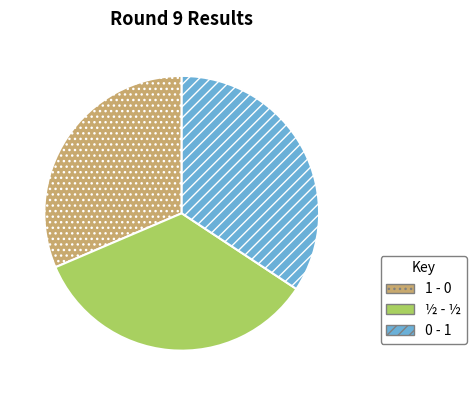

What is the ratio of the value at 1 - 0 to the value at ½ - ½?

0.9